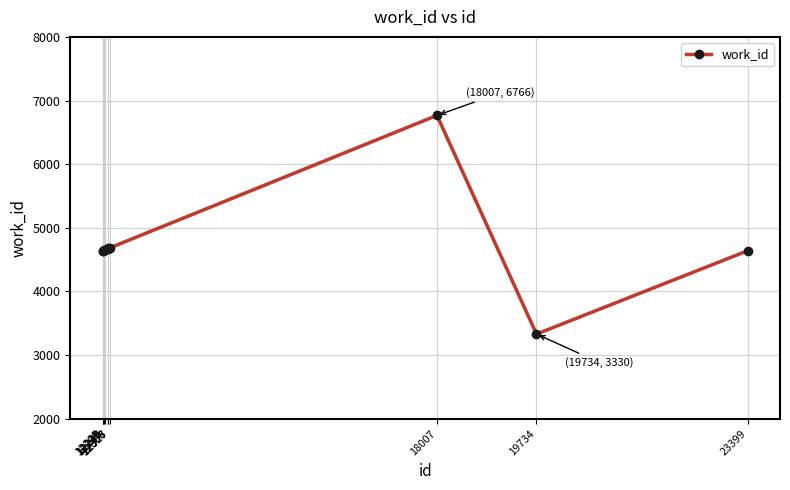

What is the average value?

4735